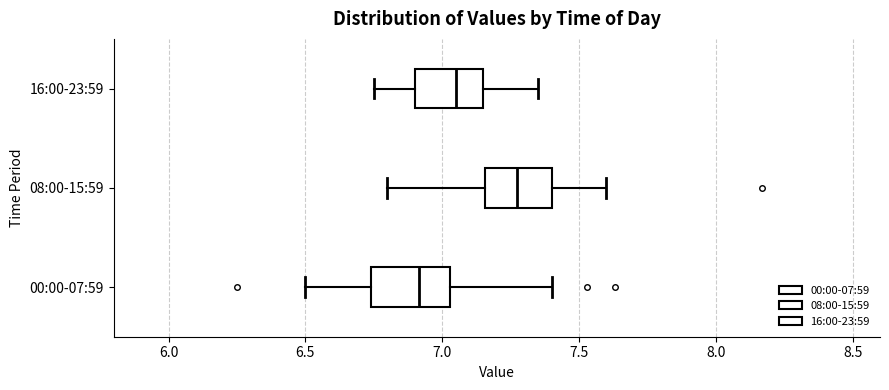

Which box's median line is the furthest to the left?

00:00-07:59